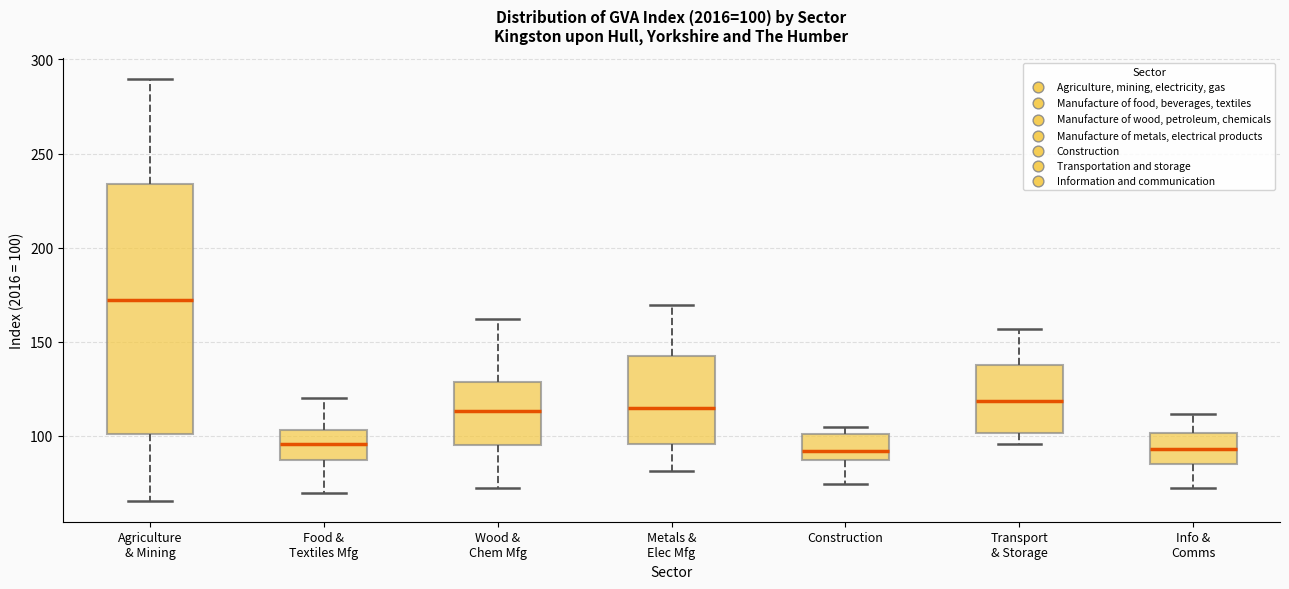

Which box is the tallest, from its lower edge to its upper edge?

Agriculture & Mining